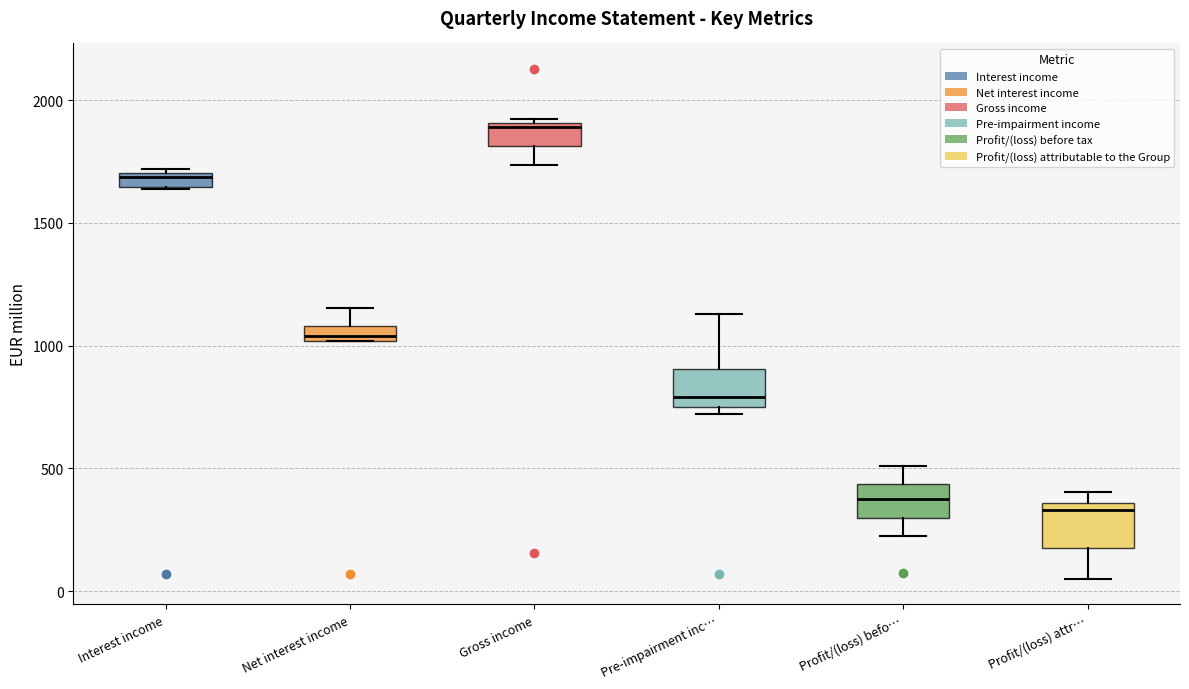

Which box's median line is the highest?

Gross income